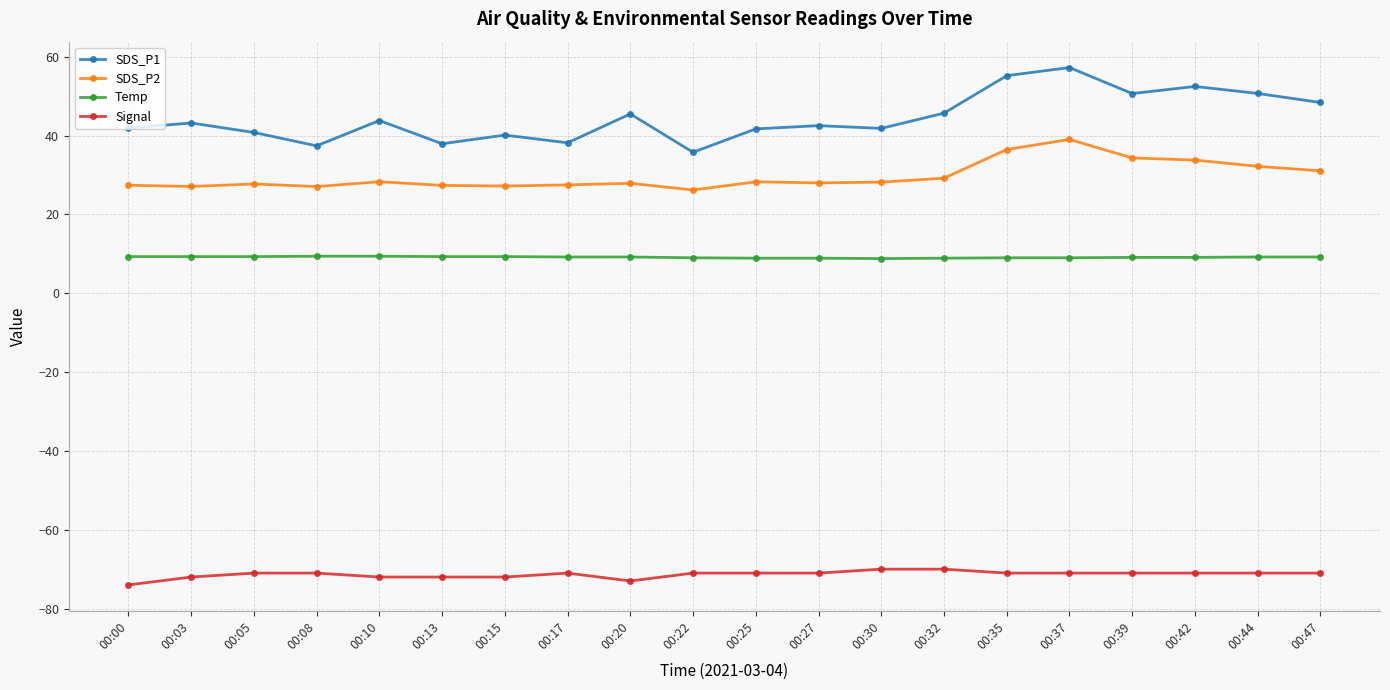

True or false: SDS_P2 and SDS_P1 cross at least once.

False